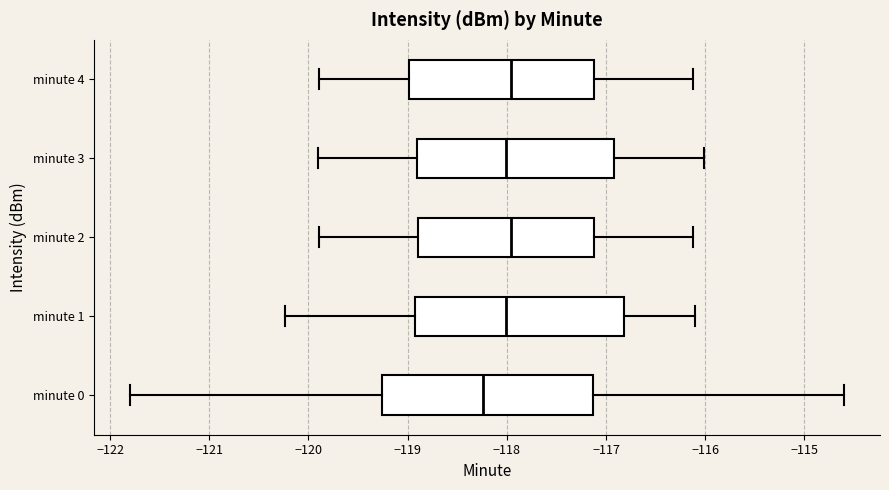

Where is the right edge of the box for minute 3 on the x-axis? The values are not printed on the chart, so give them approximately, as read against the axis.

-116.9